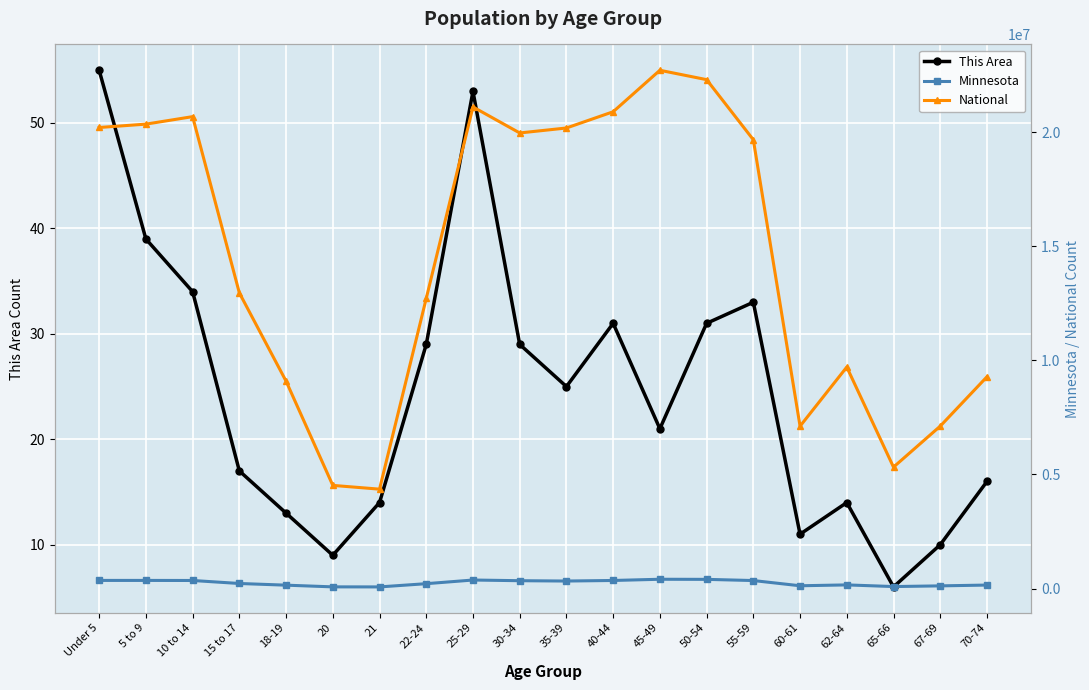

How many interior local peaks does the Minnesota series have?

4